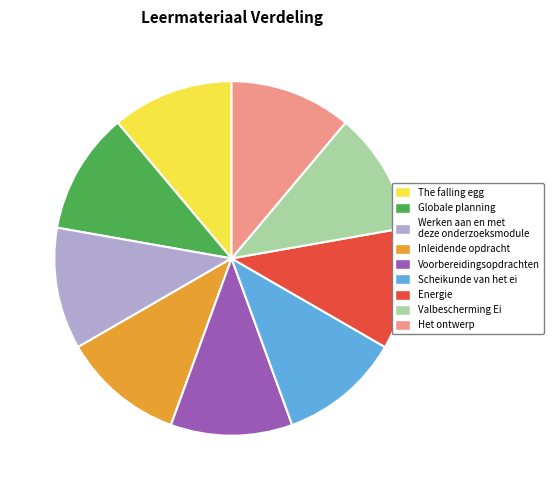

Is the sum of Valbescherming Ei and Werken aan en met deze onderzoeksmodule greater than half?

No